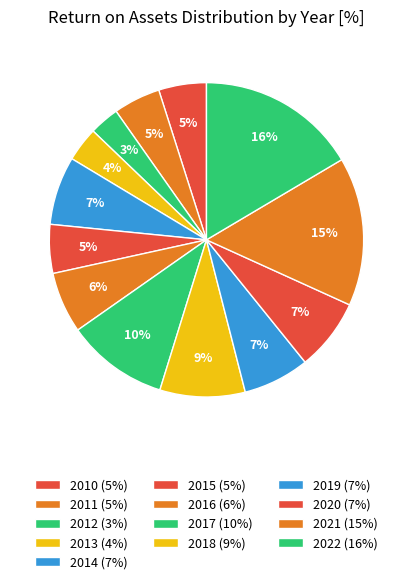

Is there a majority slice in this chart?

No